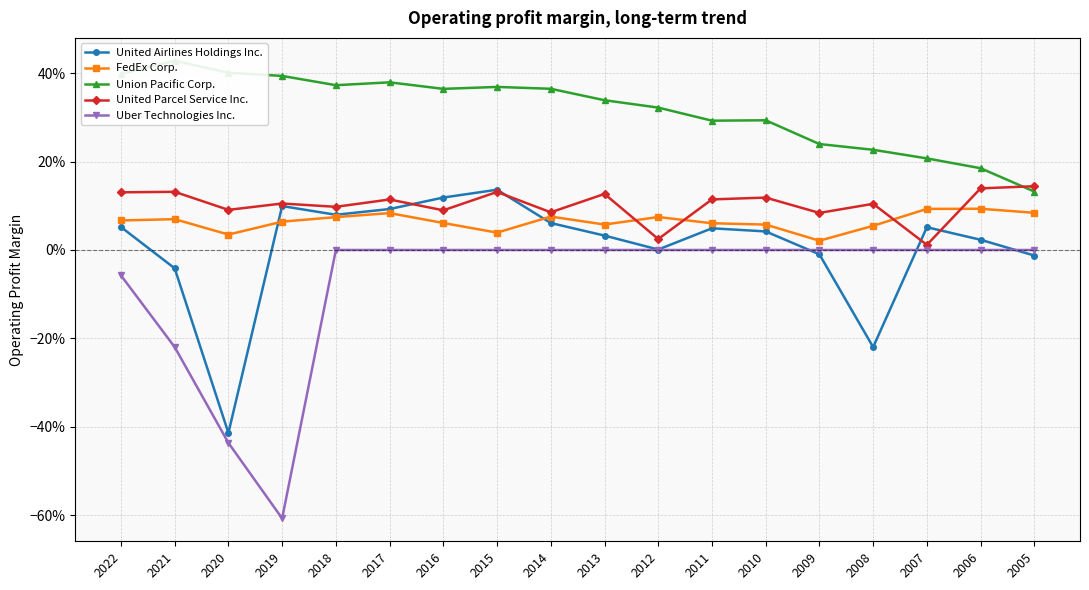

What is the difference between the maximum and minimum values in the Uber Technologies Inc. series?

0.6